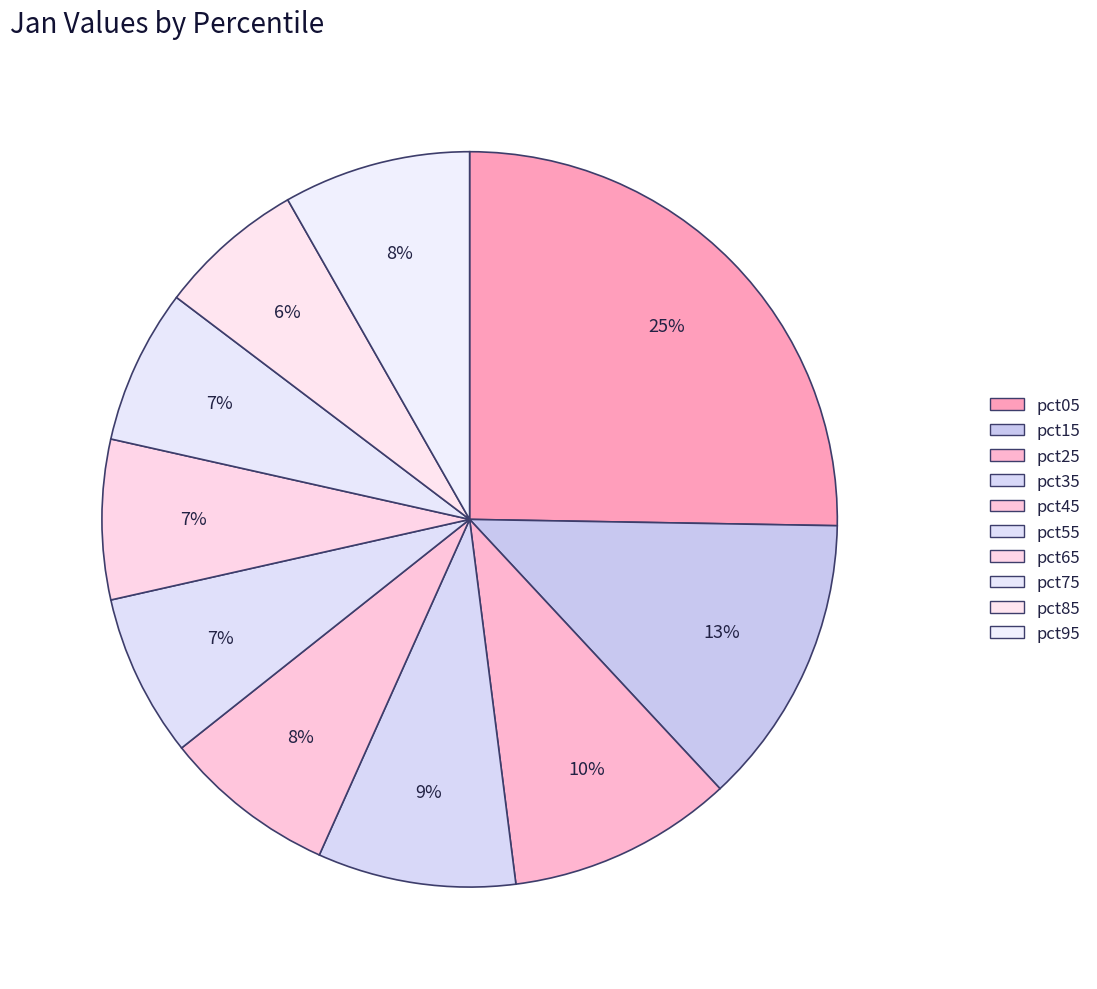

Is it true that pct95 is 8% of the pie?

True